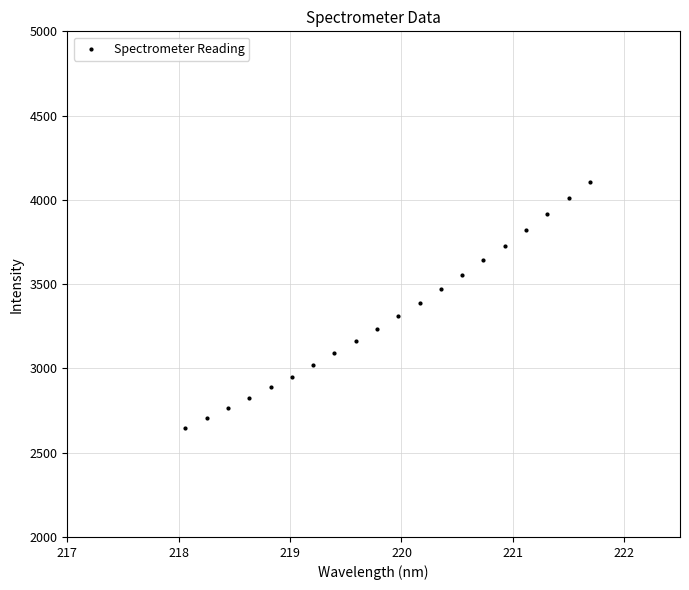

What is the range of Y values (max minus min)?

1456.3